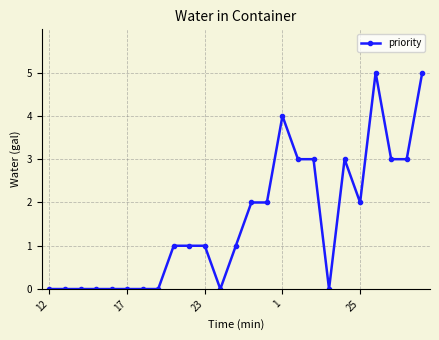

What is the maximum value shown in the chart?

5